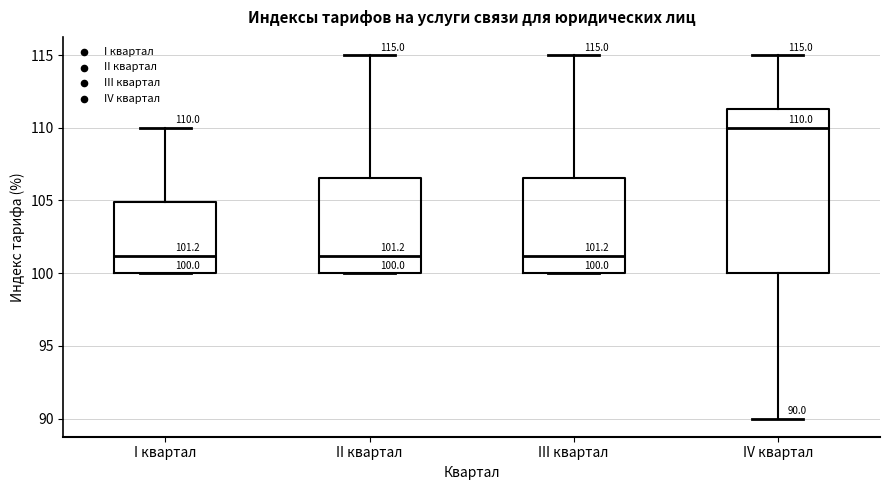

Which box is the tallest, from its lower edge to its upper edge?

IV квартал